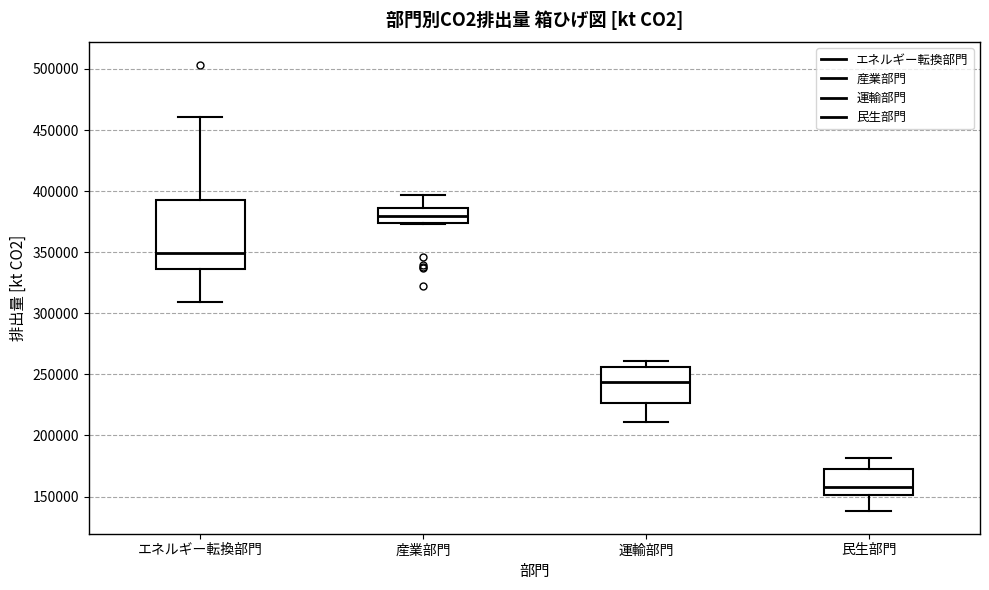

Which box has the highest median line?

産業部門